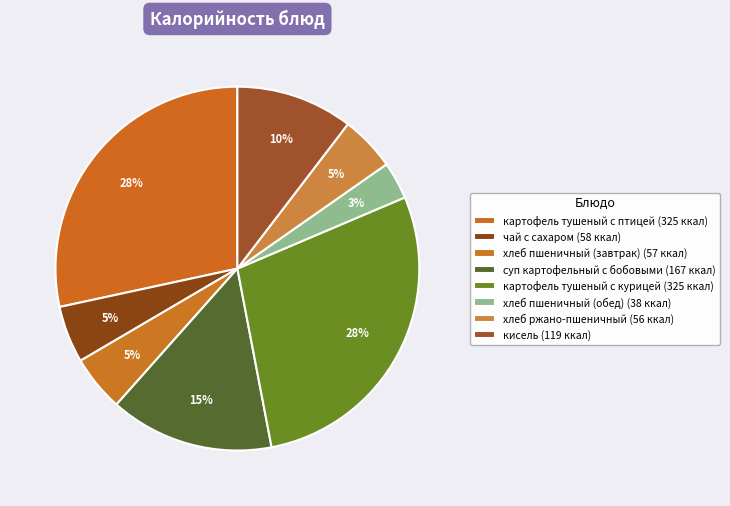

Which category has the smallest portion of the pie?

хлеб пшеничный (обед)